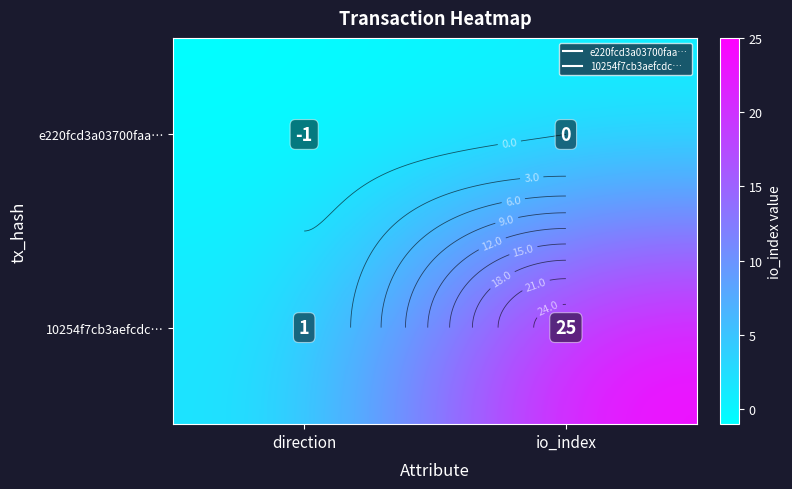

At which category does the chart reach its peak across all series?

io_index